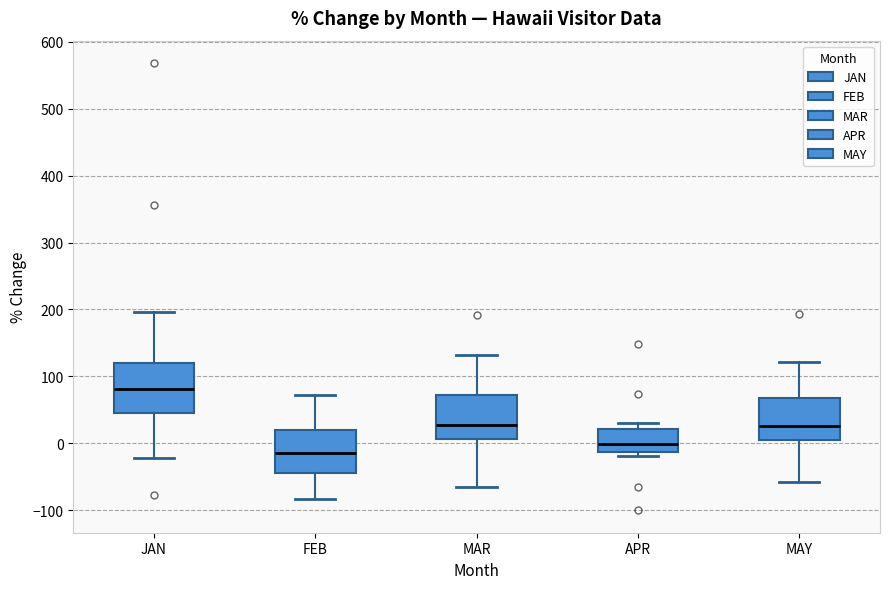

Reading left to right, transcribe this box plot: for each box, give where its median line is, the range the box spans, and where its two whiskers end, as read against the y-axis. The values are not printed on the chart, so give them approximately, as read against the axis.

JAN: median 80, box 50 to 120, whiskers -20 to 200
FEB: median -10, box -40 to 20, whiskers -80 to 70
MAR: median 30, box 10 to 70, whiskers -60 to 130
APR: median 0, box -10 to 20, whiskers -20 to 30
MAY: median 30, box 10 to 70, whiskers -60 to 120